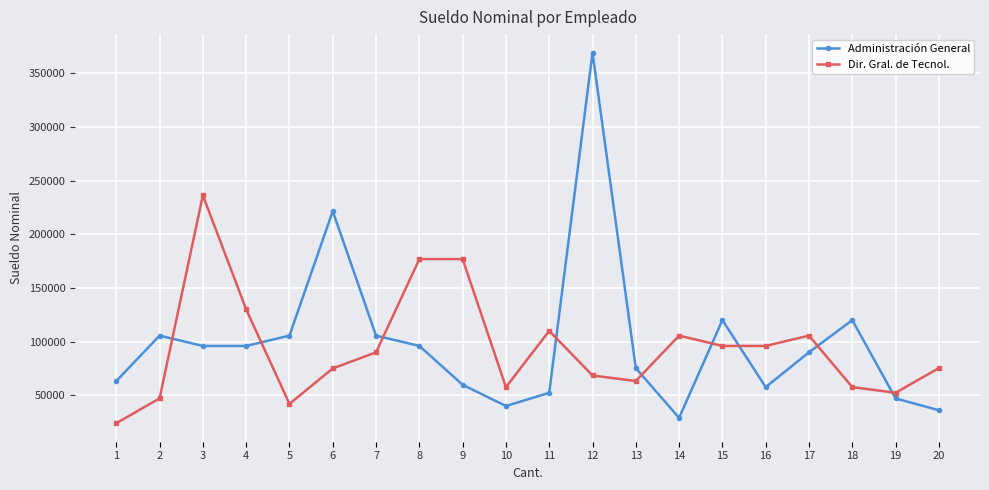

At which label is Administración General closest to 199019?

6